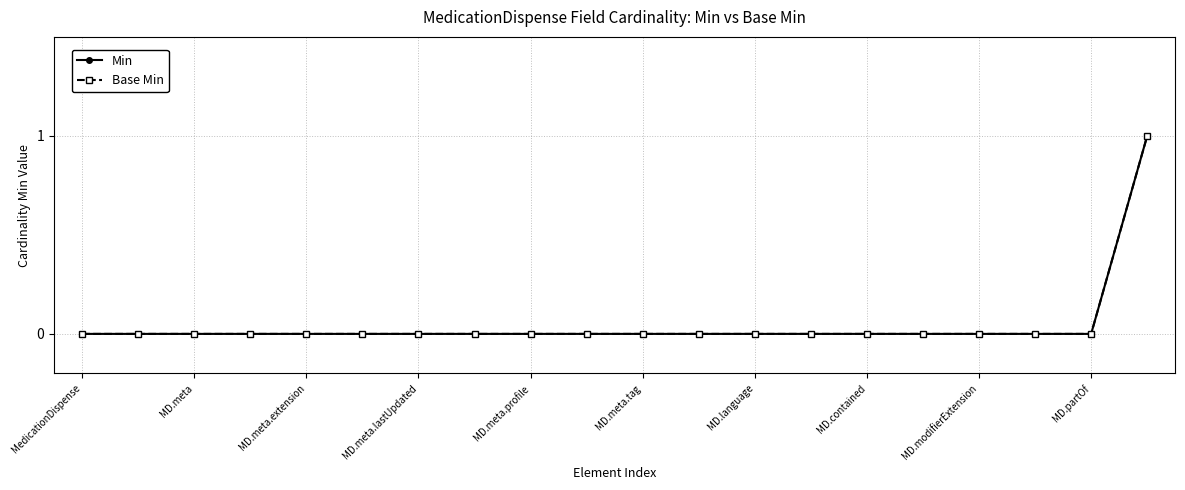

At which category does the chart reach its minimum across all series?

MedicationDispense